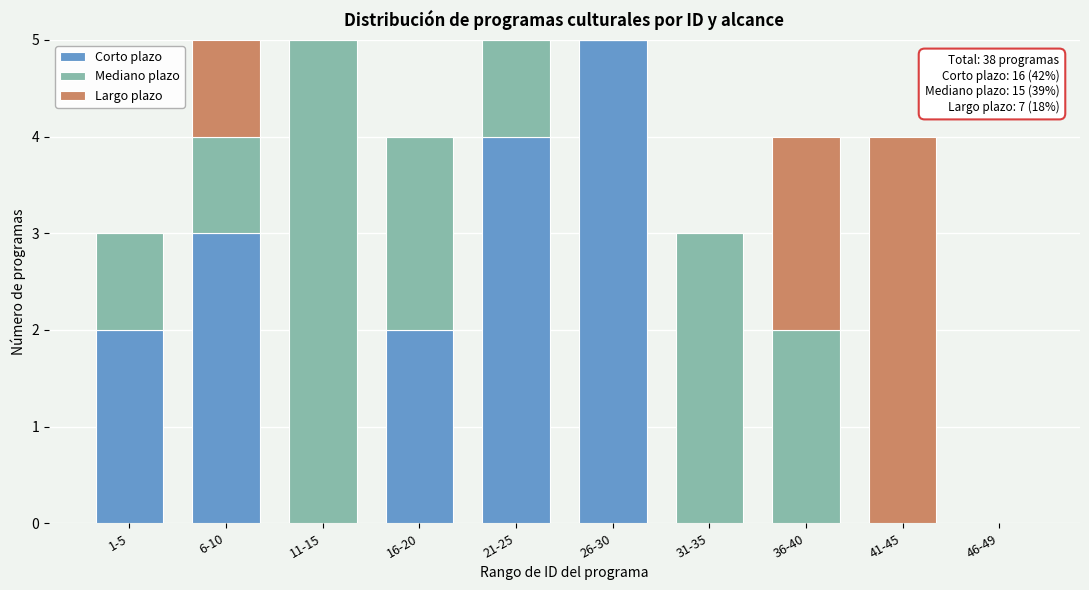

Reading left to right, list the values for the Corto plazo series.

1-5=2	6-10=3	11-15=0	16-20=2	21-25=4	26-30=5	31-35=0	36-40=0	41-45=0	46-49=0